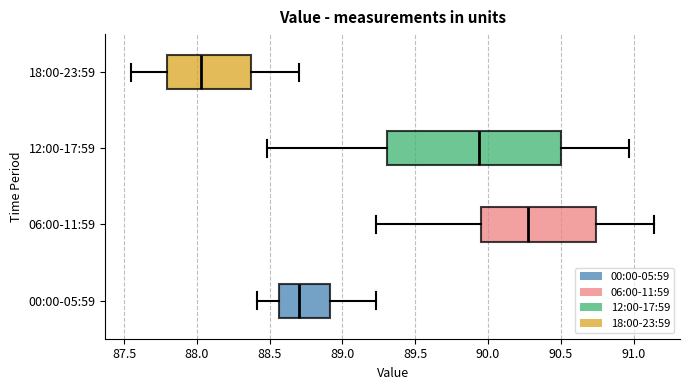

Reading bottom to top, transcribe this box plot: for each box, give where its median line is, the range the box spans, and where its two whiskers end, as read against the x-axis. The values are not printed on the chart, so give them approximately, as read against the axis.

00:00-05:59: median 88.70, box 88.55 to 88.90, whiskers 88.40 to 89.25
06:00-11:59: median 90.30, box 89.95 to 90.75, whiskers 89.25 to 91.15
12:00-17:59: median 89.95, box 89.30 to 90.50, whiskers 88.50 to 90.95
18:00-23:59: median 88.05, box 87.80 to 88.35, whiskers 87.55 to 88.70